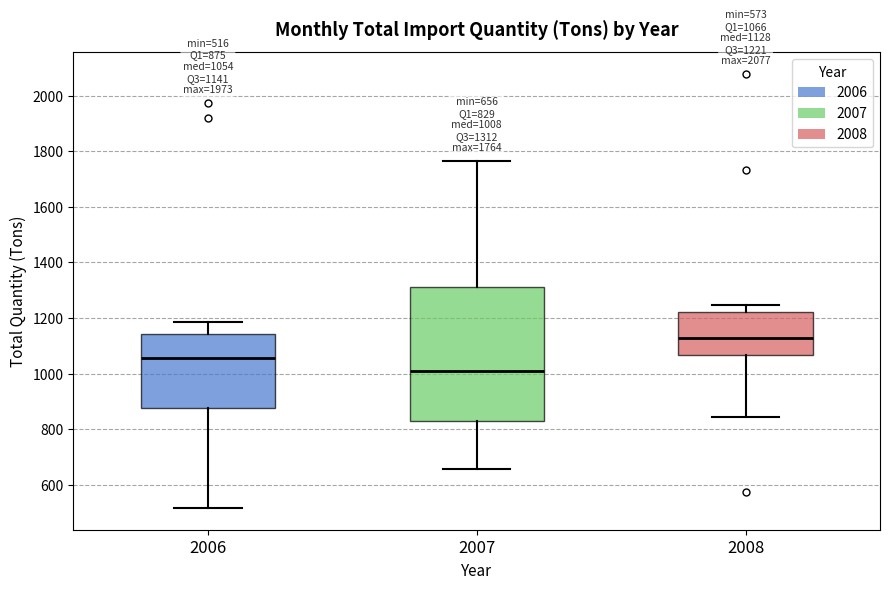

Comparing the boxes themselves (not the whiskers), which one is the tallest?

2007